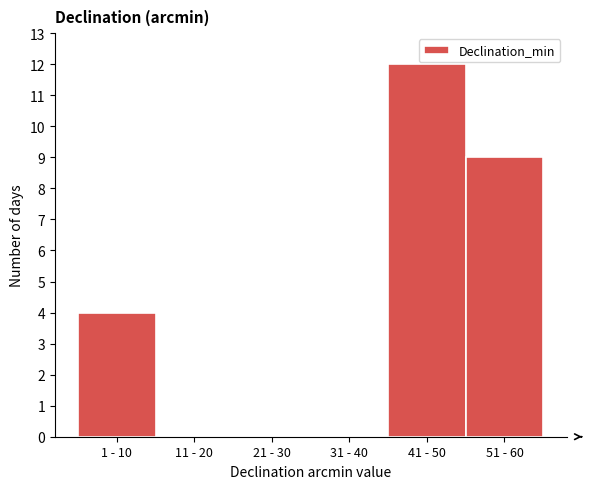

Reading left to right, extract all data points from this chart.

1 - 10=4	11 - 20=0	21 - 30=0	31 - 40=0	41 - 50=12	51 - 60=9